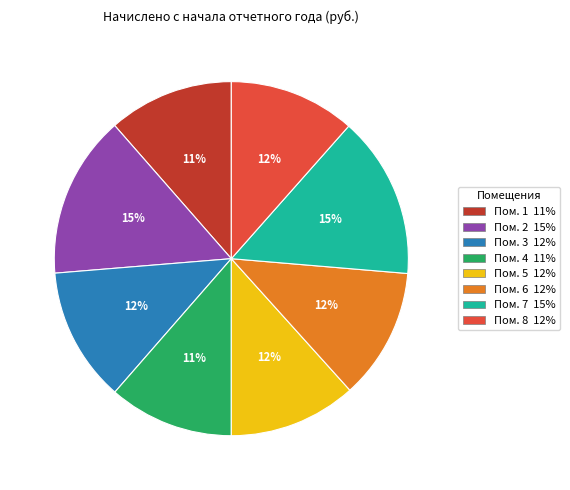

Count the number of slices in the pie.

8